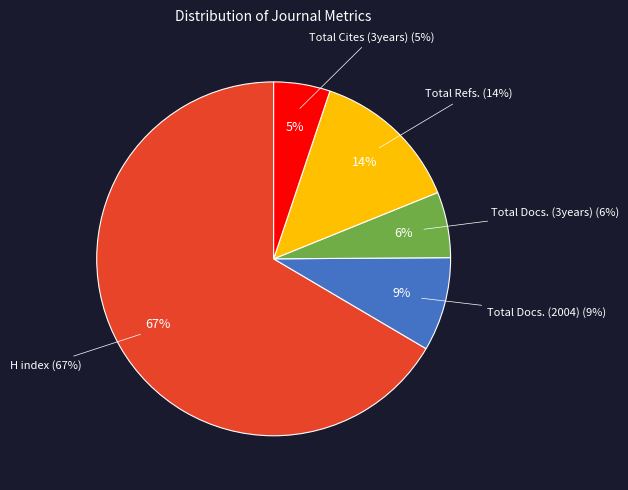

What percentage is the Total Refs. slice, to the nearest percent?

14%